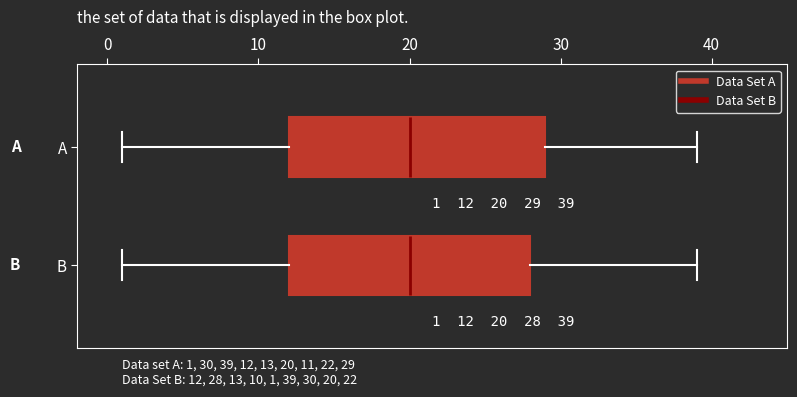

Comparing the boxes themselves (not the whiskers), which one is the widest?

A